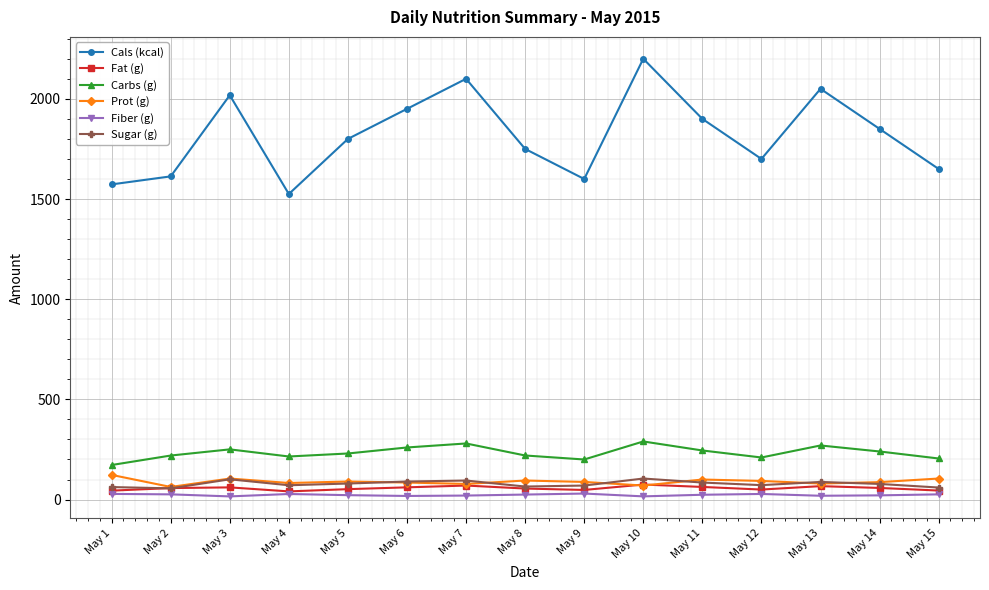

True or false: Carbs (g) and Fiber (g) intersect in this chart.

False